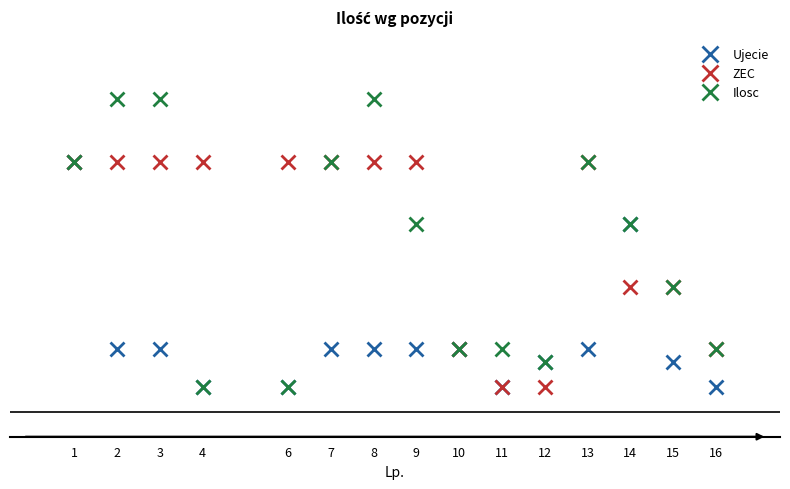

What are all the series names shown in the legend?

Ujecie, ZEC, Ilosc